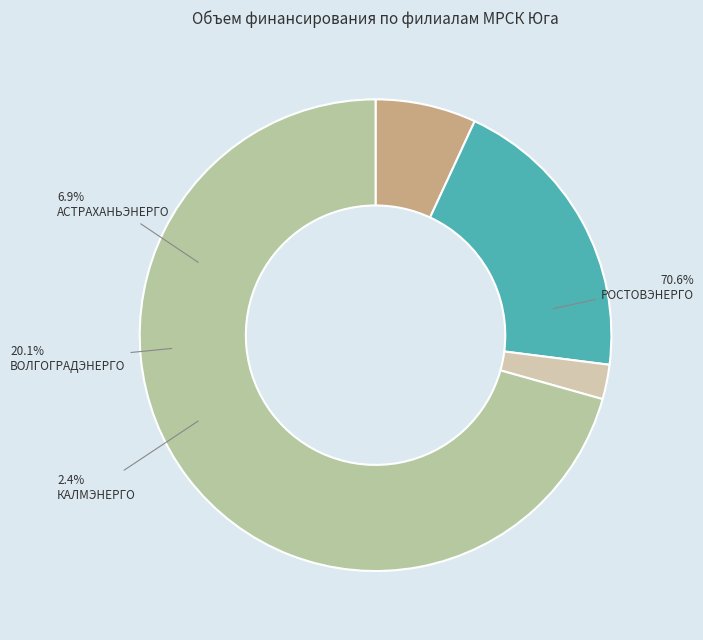

Is РЭ the majority of the pie?

Yes